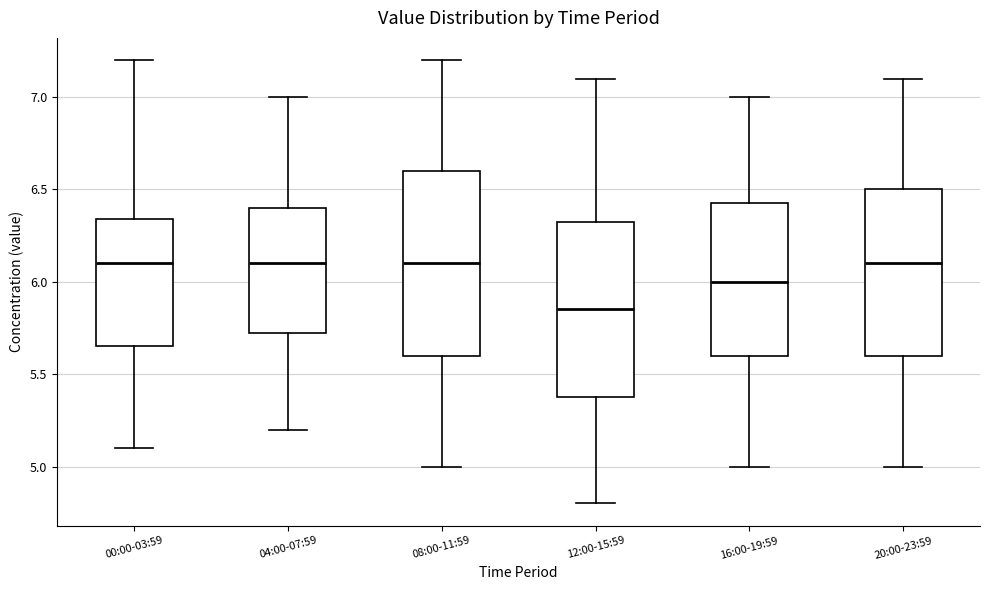

Reading left to right, transcribe this box plot: for each box, give where its median line is, the range the box spans, and where its two whiskers end, as read against the y-axis. The values are not printed on the chart, so give them approximately, as read against the axis.

00:00-03:59: median 6.10, box 5.65 to 6.35, whiskers 5.10 to 7.20
04:00-07:59: median 6.10, box 5.70 to 6.40, whiskers 5.20 to 7.00
08:00-11:59: median 6.10, box 5.60 to 6.60, whiskers 5.00 to 7.20
12:00-15:59: median 5.85, box 5.40 to 6.35, whiskers 4.80 to 7.10
16:00-19:59: median 6.00, box 5.60 to 6.45, whiskers 5.00 to 7.00
20:00-23:59: median 6.10, box 5.60 to 6.50, whiskers 5.00 to 7.10